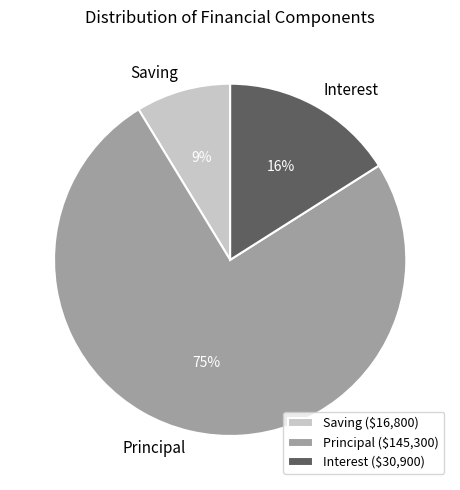

Is there any slice that represents more than half of the pie?

Yes